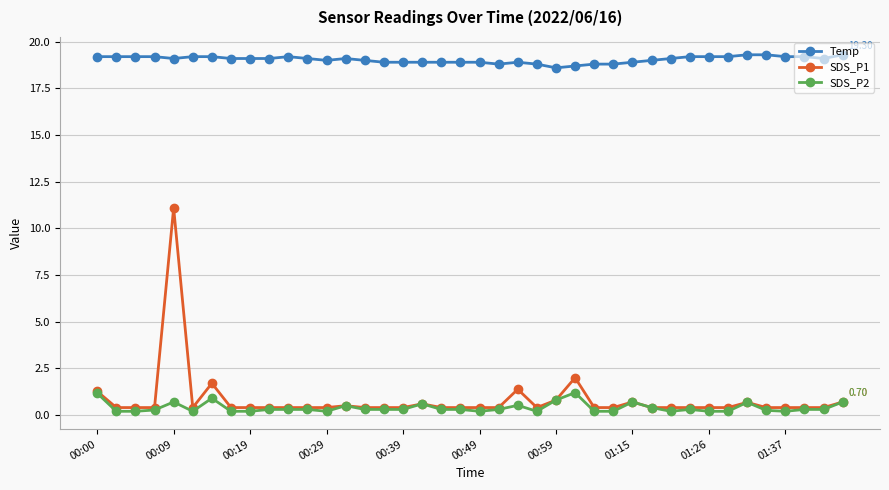

True or false: Temp and SDS_P1 cross at least once.

False